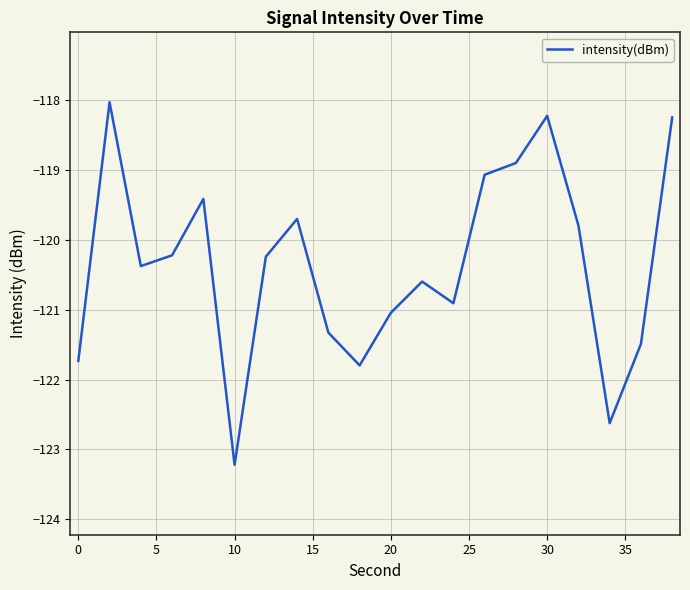

What is the smallest value displayed?

-123.2